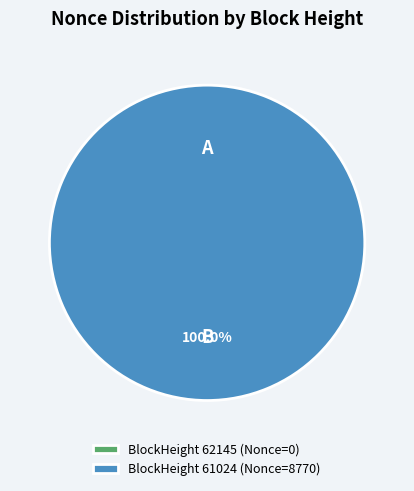

How many slices are in this pie chart?

2